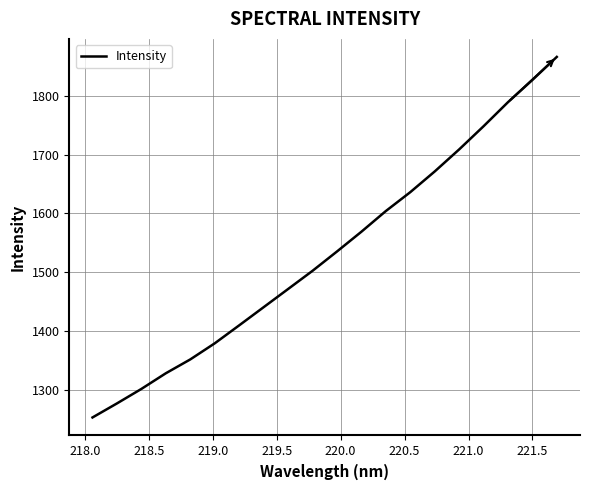

True or false: the data has more than 2 interior local peaks.

False